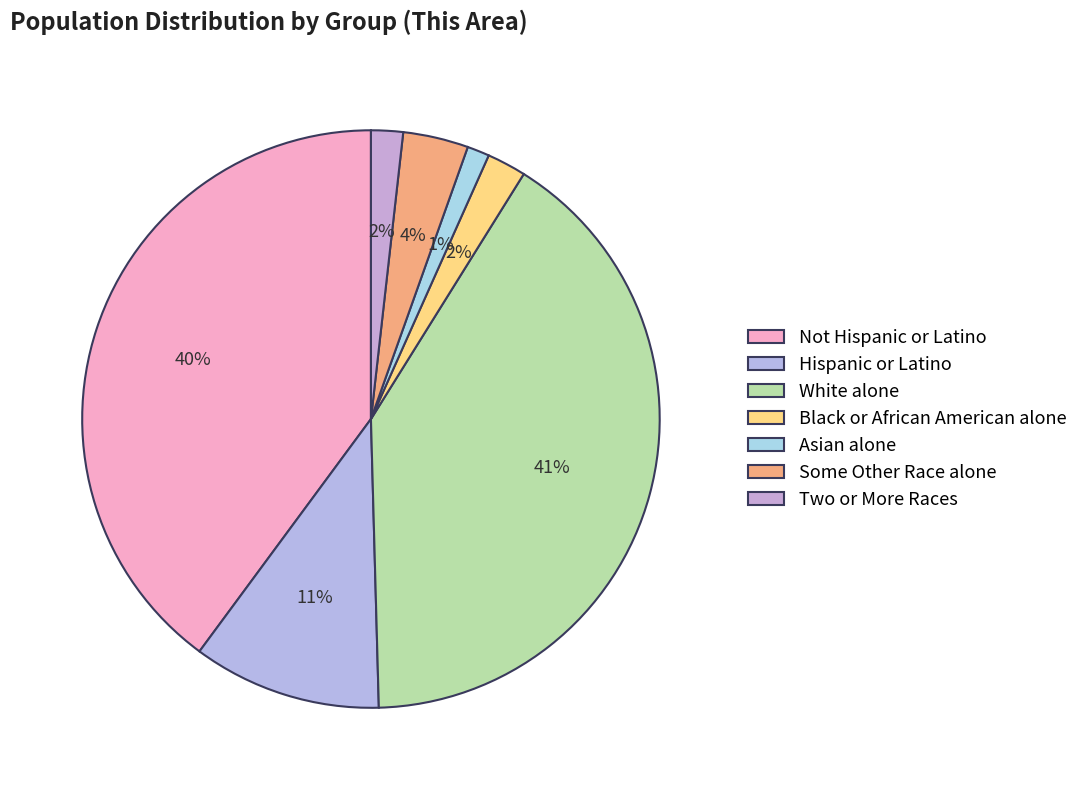

Rank the categories by value from lowest to highest.

Asian alone, Two or More Races, Black or African American alone, Some Other Race alone, Hispanic or Latino, Not Hispanic or Latino, White alone